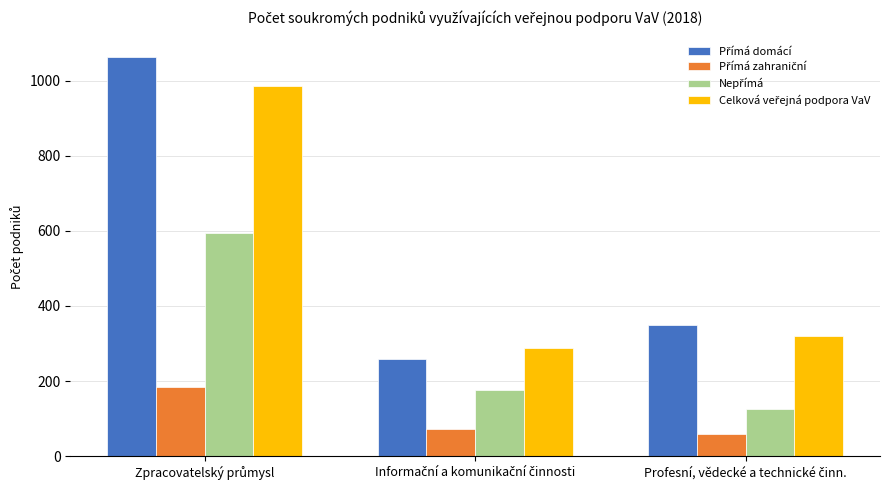

What is the minimum value shown in the chart?

60